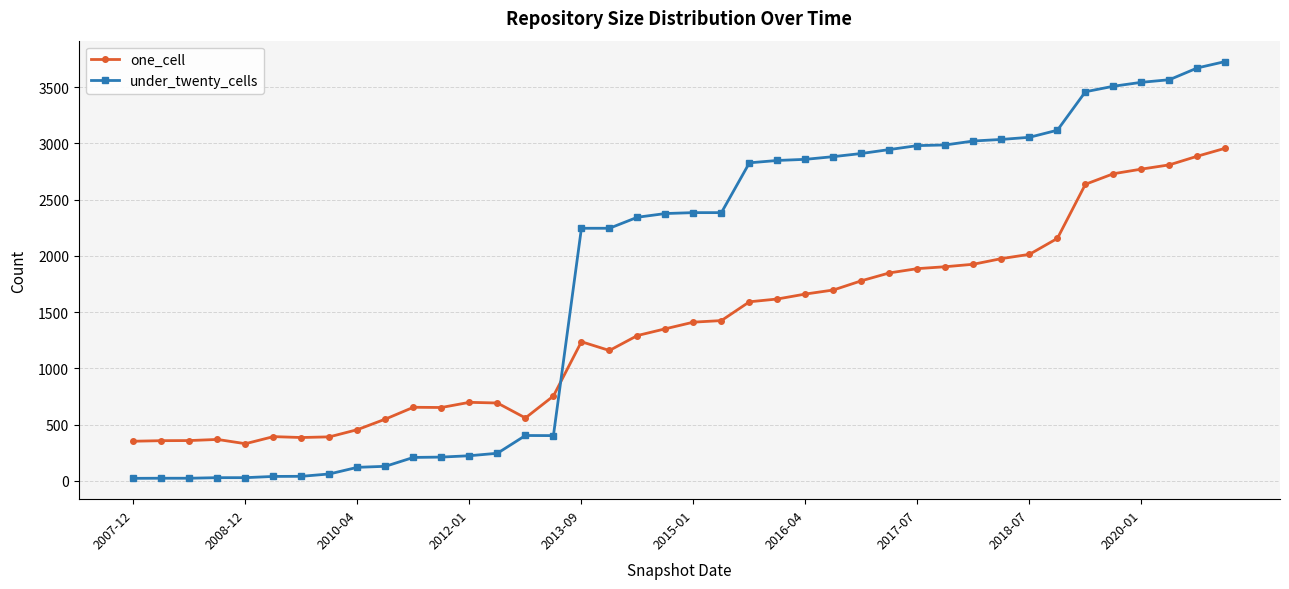

What is the average value of the under_twenty_cells series?

1829